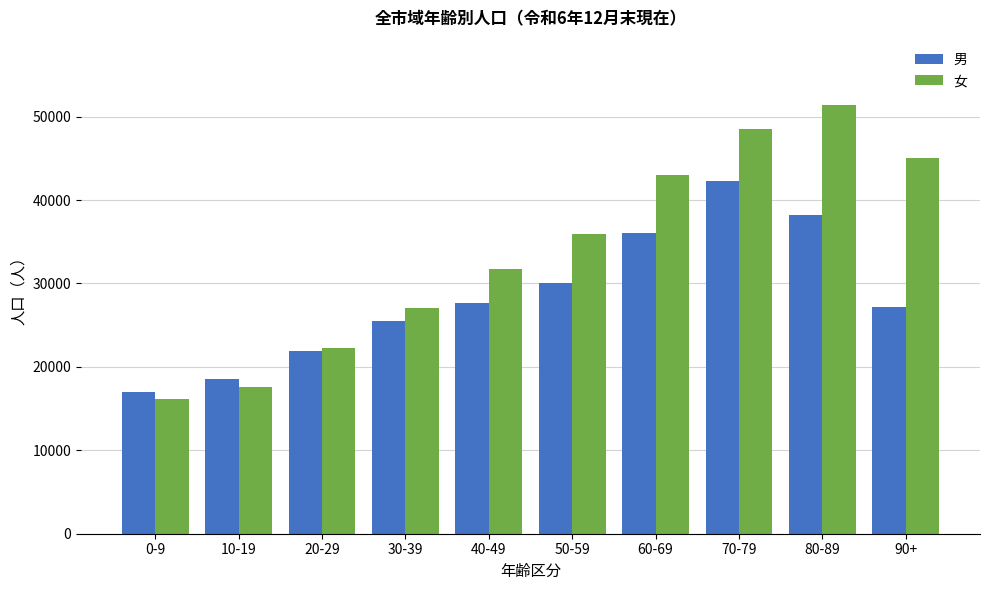

Reading right to left, what are all the values shown in this chart?

男: 90+=27130	80-89=38171	70-79=42233	60-69=36012	50-59=30065	40-49=27645	30-39=25491	20-29=21868	10-19=18531	0-9=17038
女: 90+=45003	80-89=51396	70-79=48467	60-69=43045	50-59=35953	40-49=31719	30-39=27072	20-29=22237	10-19=17565	0-9=16140